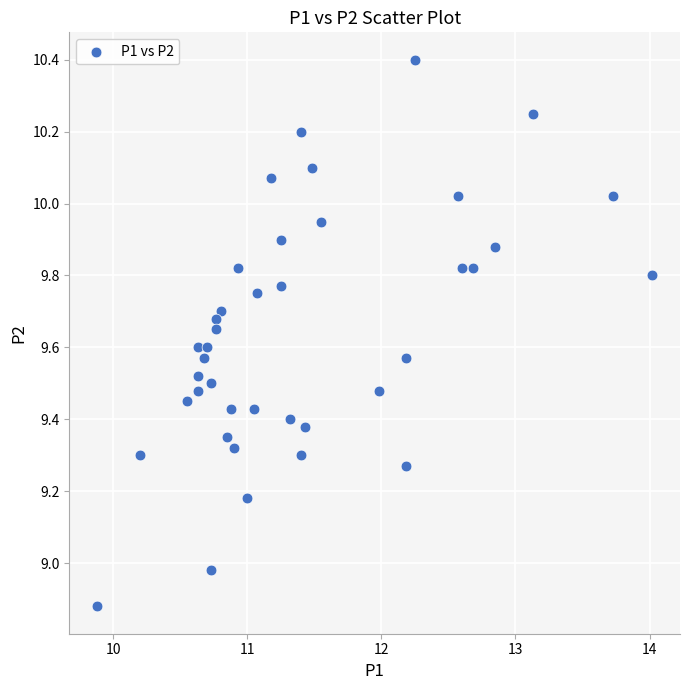

What is the range of X values (max minus min)?

4.1